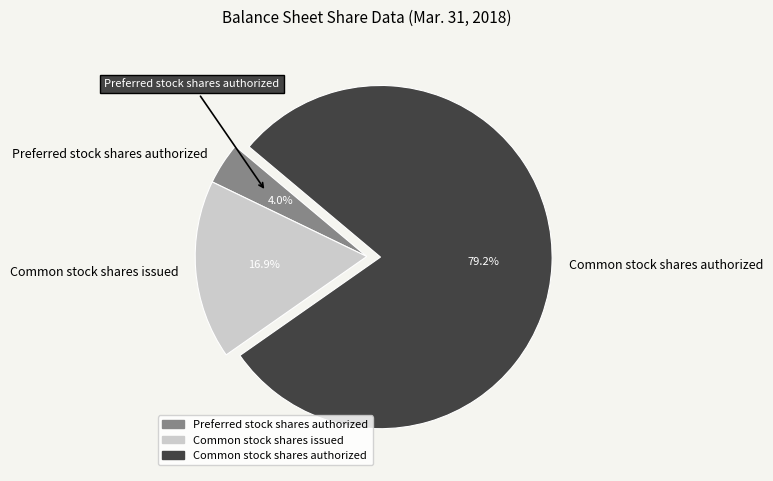

What percentage is the Preferred stock shares authorized slice, to the nearest percent?

4%